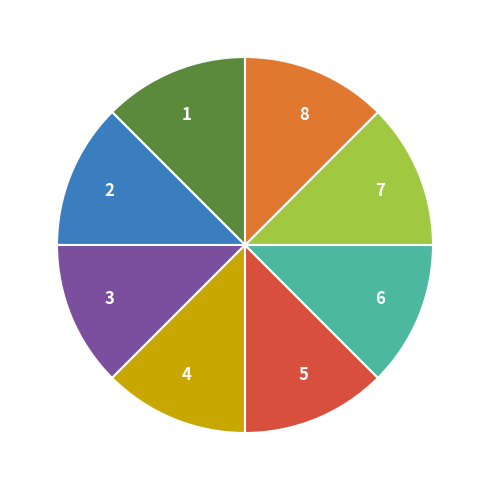

Do 3 and 6 together represent more than half of the pie?

No